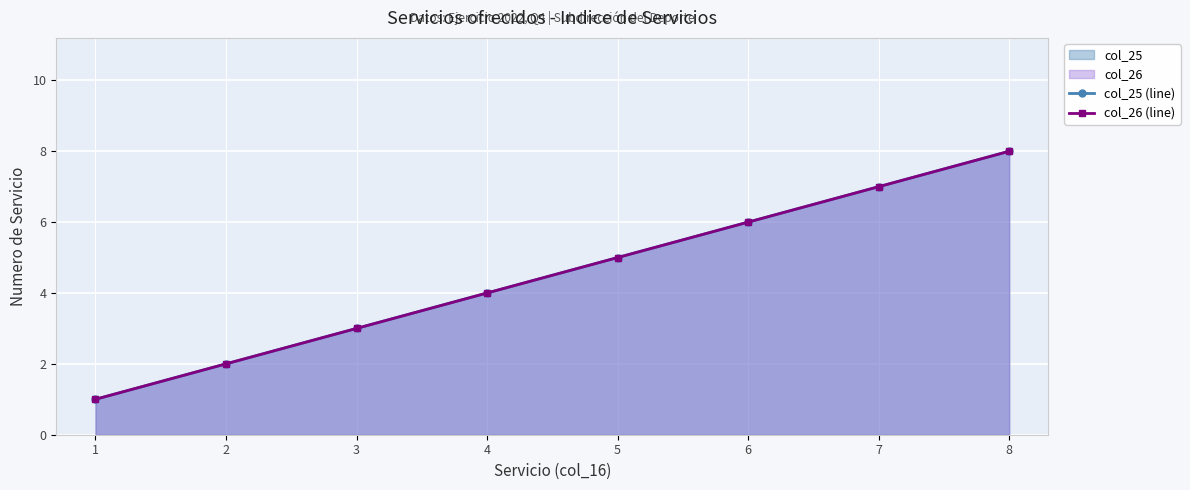

Which has a higher value, 8 or 4?

8